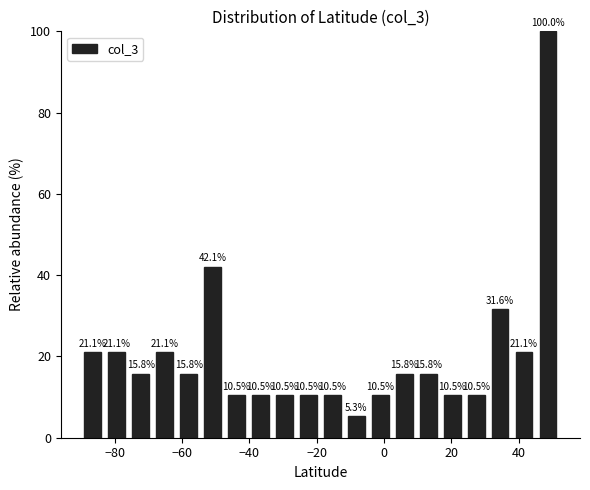

Around what value on the x-axis is the tallest bar? Give the approximate position of its centre, as read against the axis.

48